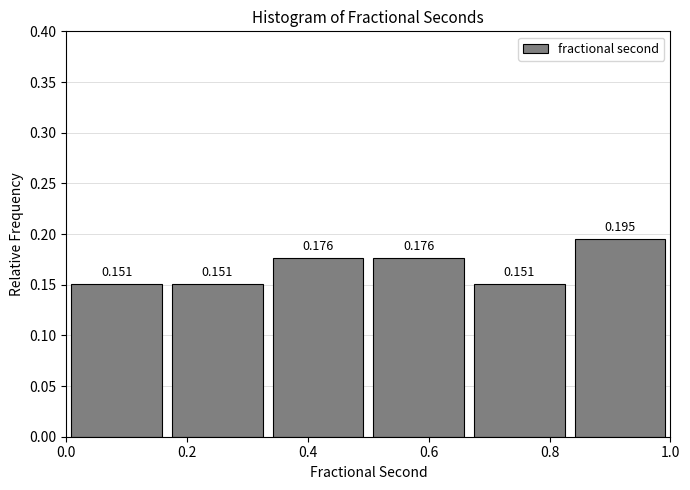

Reading left to right, transcribe this chart: for each bar, give the range it covers on the x-axis and its height. The bar edges are not printed on the chart, so give them approximately, as read against the axis.

0.00 to 0.16: 0.151
0.16 to 0.34: 0.151
0.34 to 0.50: 0.176
0.50 to 0.66: 0.176
0.66 to 0.84: 0.151
0.84 to 1.00: 0.195